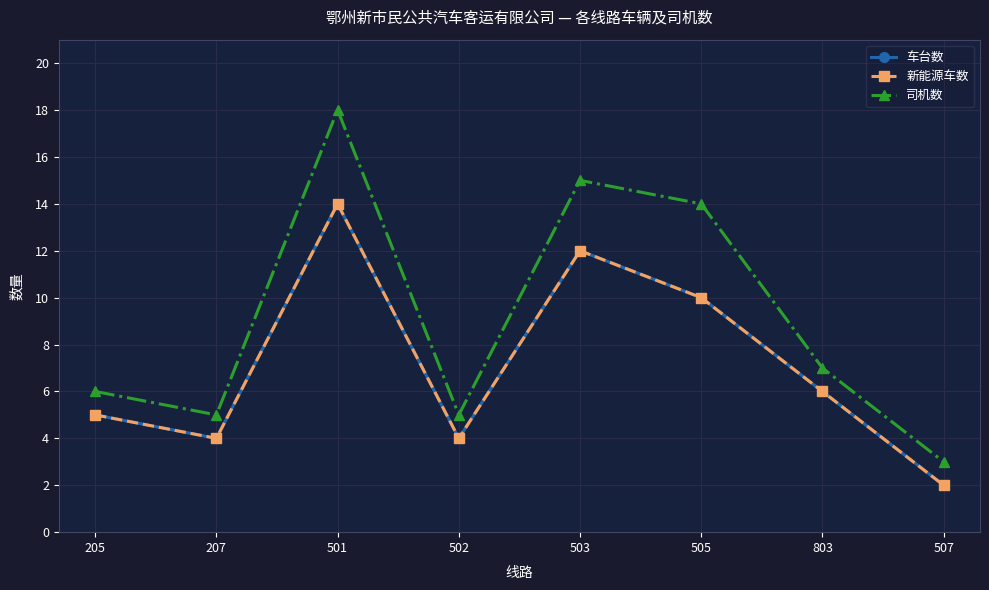

Is it true that 司机数 equals 7 at 505?

False